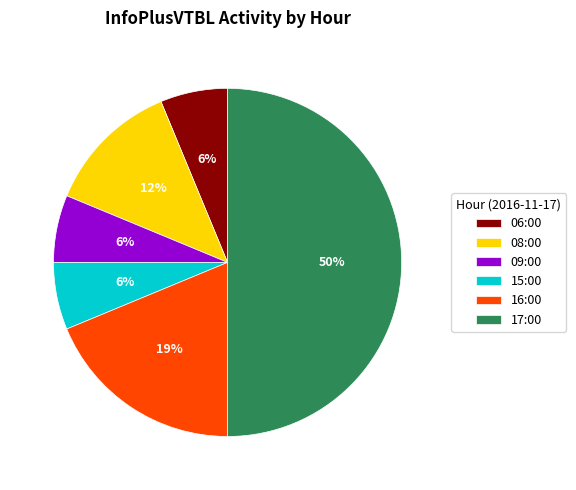

Does 06:00 represent more than half of the total?

No